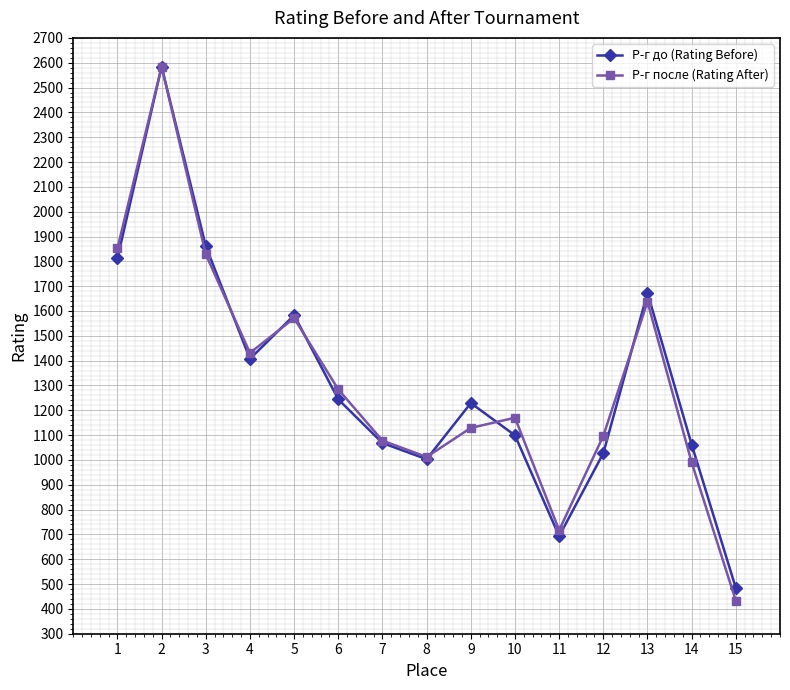

What is the average value of the Р-г после (Rating After) series?

1321